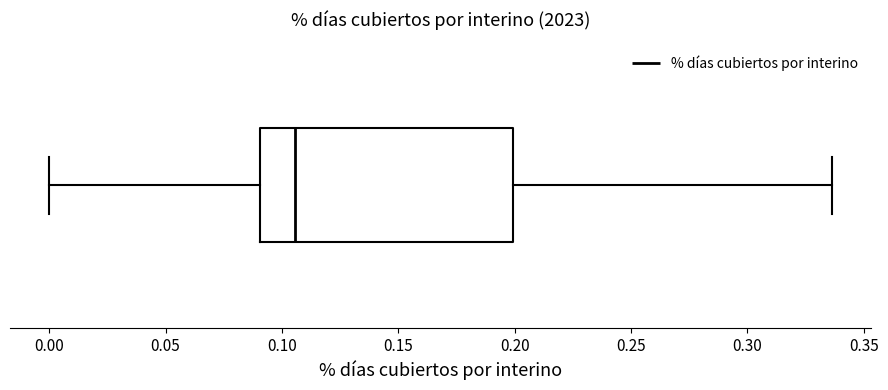

Transcribe this box plot: give where the median line is, the range the box spans, and where the two whiskers end, as read against the x-axis. The values are not printed on the chart, so give them approximately, as read against the axis.

median 0.105, box 0.090 to 0.200, whiskers 0.000 to 0.335